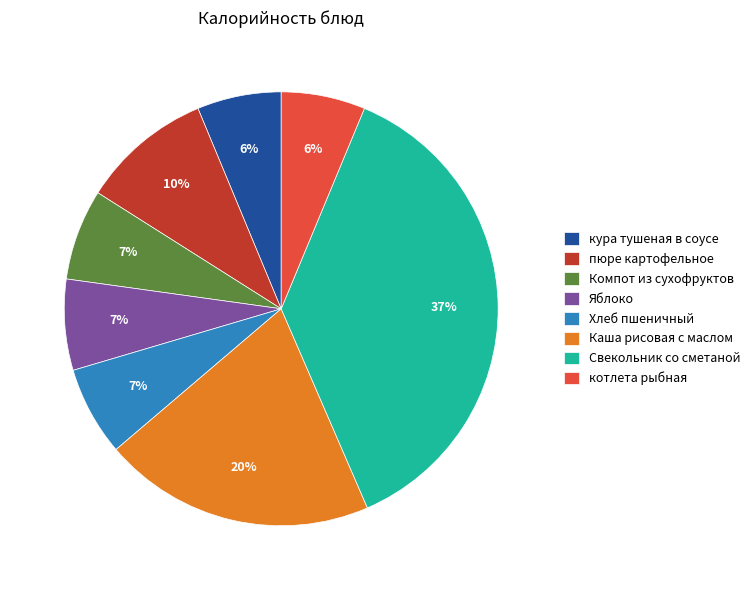

Combined, do пюре картофельное and Компот из сухофруктов account for over 50%?

No